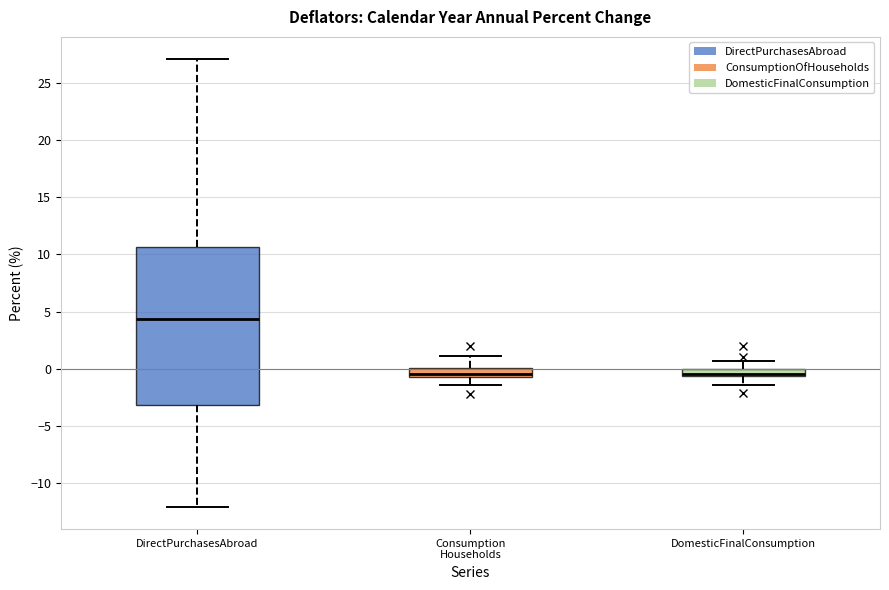

Where does the upper whisker of the box for Consumption Households end on the y-axis? The values are not printed on the chart, so give them approximately, as read against the axis.

1.0